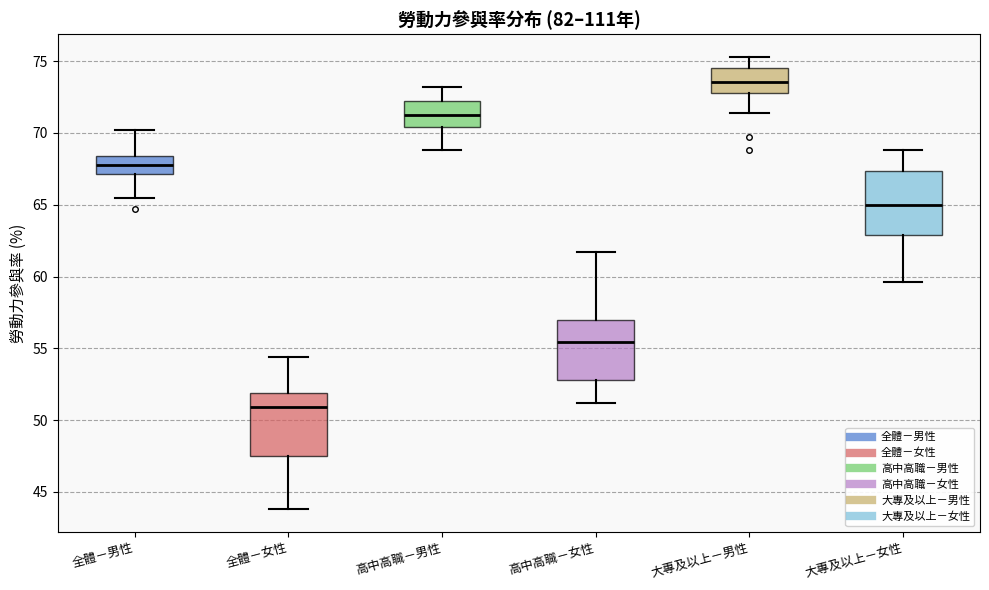

Which box's median line is the highest?

大專及以上－男性